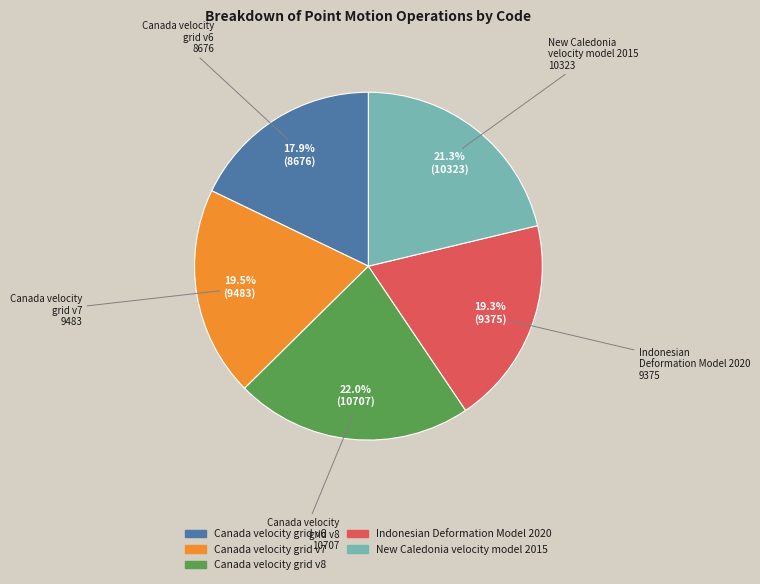

What portion of the pie excludes Canada velocity grid v7?

80.5%